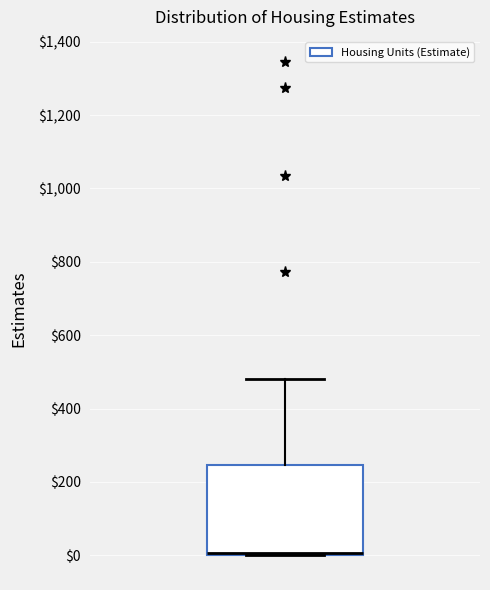

Where is the upper edge of the box on the y-axis? The values are not printed on the chart, so give them approximately, as read against the axis.

240